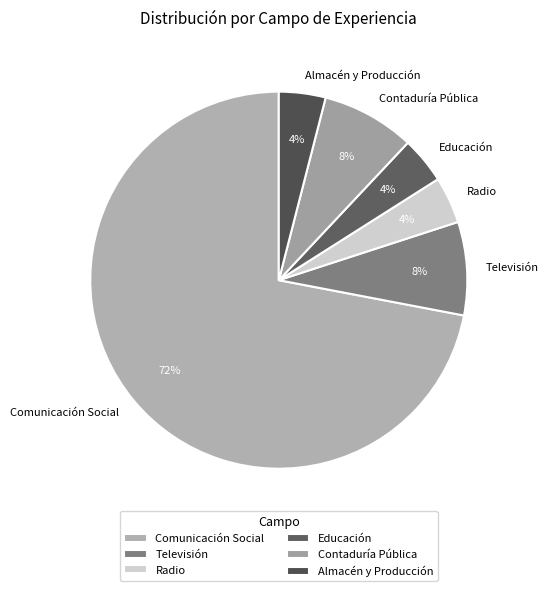

The Contaduría Pública slice represents 8% of the pie. True or false?

True